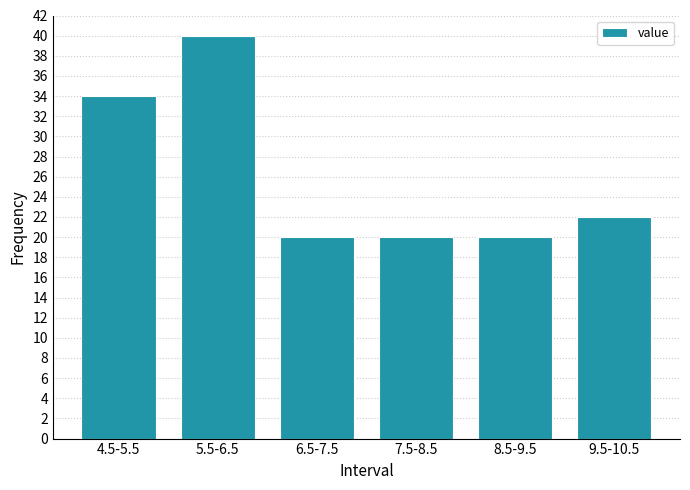

Reading left to right, transcribe all the data shown in this chart.

4.5-5.5=34	5.5-6.5=40	6.5-7.5=20	7.5-8.5=20	8.5-9.5=20	9.5-10.5=22